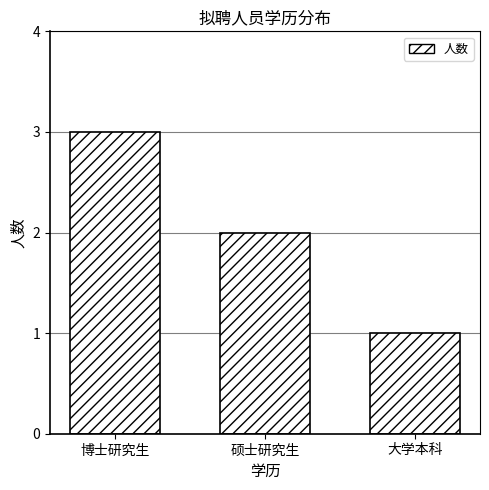

What is the average value?

2